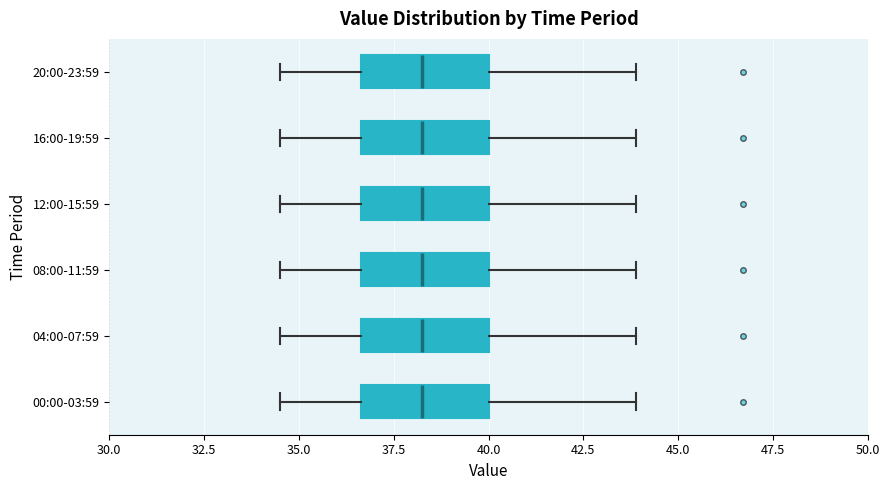

Reading bottom to top, transcribe this box plot: for each box, give where its median line is, the range the box spans, and where its two whiskers end, as read against the x-axis. The values are not printed on the chart, so give them approximately, as read against the axis.

00:00-03:59: median 38.5, box 36.5 to 40.0, whiskers 34.5 to 44.0
04:00-07:59: median 38.5, box 36.5 to 40.0, whiskers 34.5 to 44.0
08:00-11:59: median 38.5, box 36.5 to 40.0, whiskers 34.5 to 44.0
12:00-15:59: median 38.5, box 36.5 to 40.0, whiskers 34.5 to 44.0
16:00-19:59: median 38.5, box 36.5 to 40.0, whiskers 34.5 to 44.0
20:00-23:59: median 38.5, box 36.5 to 40.0, whiskers 34.5 to 44.0